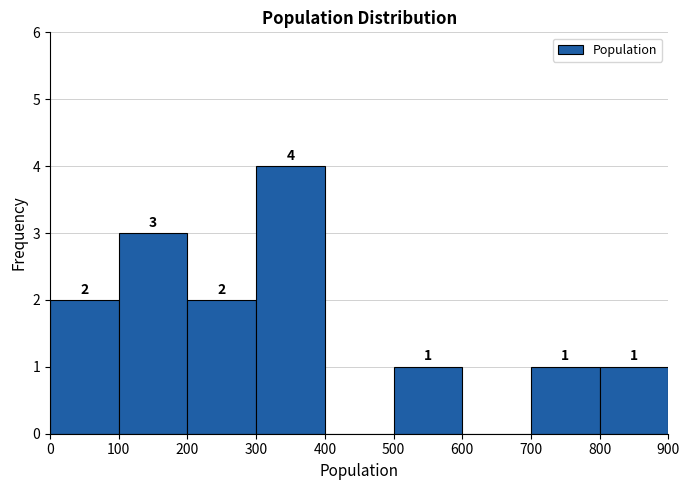

Over which range of the x-axis is the bar tallest?

300 to 400